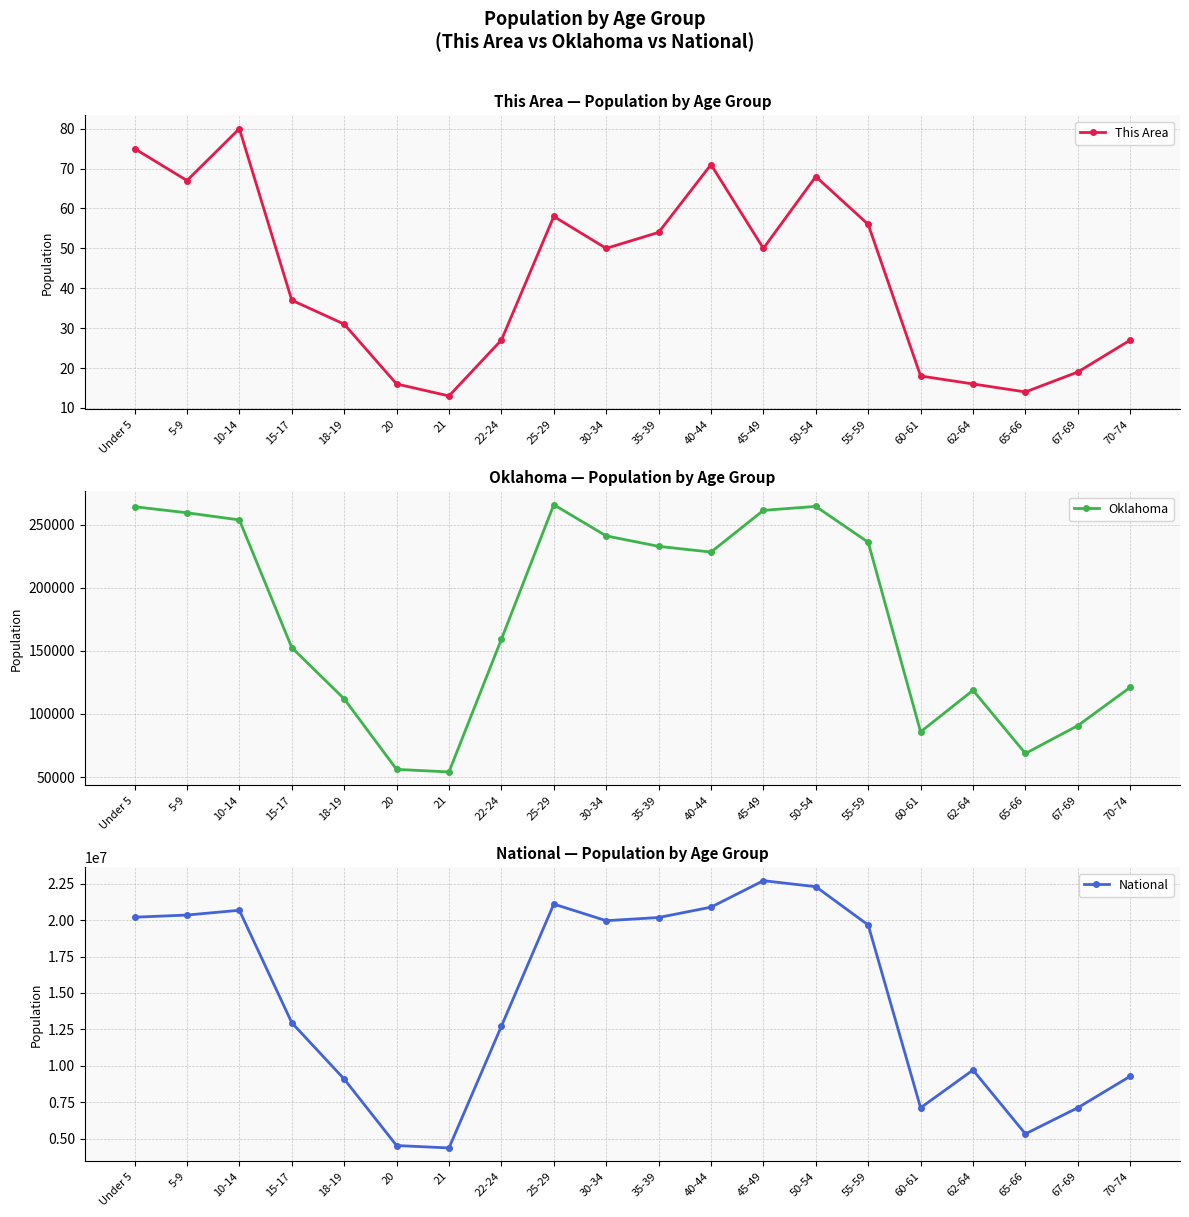

What value does the This Area series have at Under 5, to the nearest 10?

80